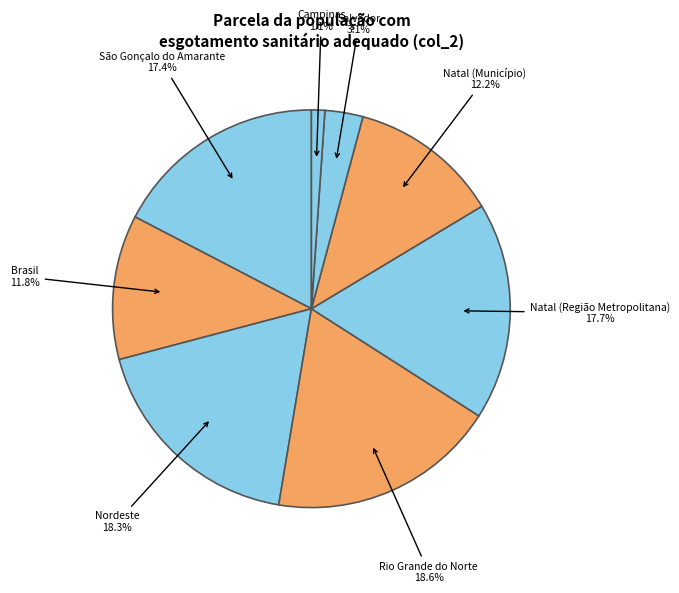

How many slices are in this pie chart?

8